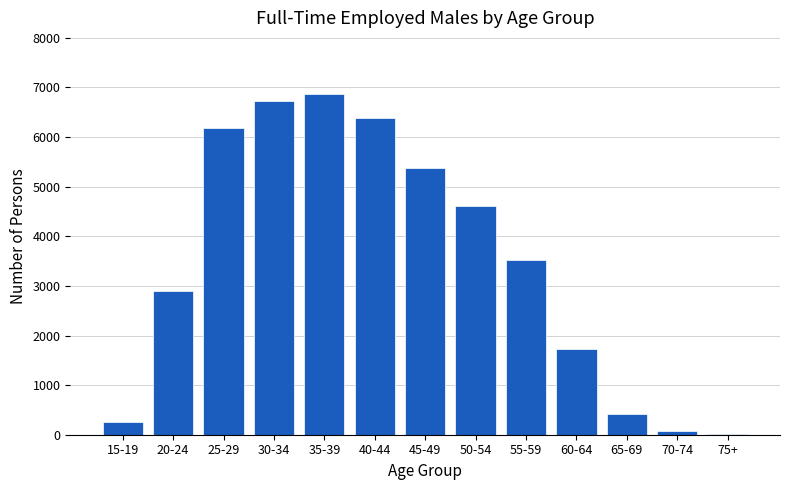

Reading left to right, what are all the values shown in this chart?

15-19=262	20-24=2897	25-29=6188	30-34=6719	35-39=6868	40-44=6393	45-49=5367	50-54=4618	55-59=3518	60-64=1731	65-69=409	70-74=76	75+=12